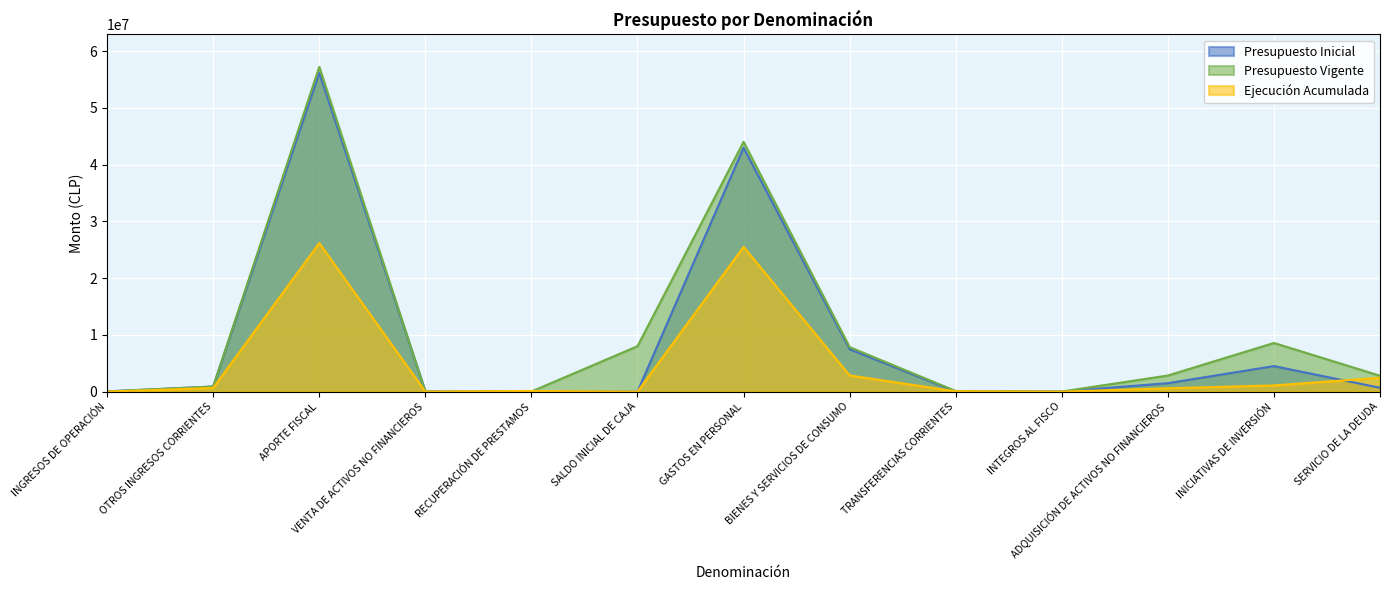

Reading right to left, transcribe all the data shown in this chart.

Presupuesto Inicial: SERVICIO DE LA DEUDA=684008	INICIATIVAS DE INVERSIÓN=4506369	ADQUISICIÓN DE ACTIVOS NO FINANCIEROS=1494446	INTEGROS AL FISCO=23193	TRANSFERENCIAS CORRIENTES=20480	BIENES Y SERVICIOS DE CONSUMO=7482048	GASTOS EN PERSONAL=42978664	SALDO INICIAL DE CAJA=0	RECUPERACIÓN DE PRESTAMOS=25253	VENTA DE ACTIVOS NO FINANCIEROS=26856	APORTE FISCAL=56183953	OTROS INGRESOS CORRIENTES=902056	INGRESOS DE OPERACIÓN=51090
Presupuesto Vigente: SERVICIO DE LA DEUDA=2807571	INICIATIVAS DE INVERSIÓN=8585055	ADQUISICIÓN DE ACTIVOS NO FINANCIEROS=2847682	INTEGROS AL FISCO=23193	TRANSFERENCIAS CORRIENTES=113865	BIENES Y SERVICIOS DE CONSUMO=7850675	GASTOS EN PERSONAL=44027541	SALDO INICIAL DE CAJA=8017497	RECUPERACIÓN DE PRESTAMOS=25253	VENTA DE ACTIVOS NO FINANCIEROS=26856	APORTE FISCAL=57232830	OTROS INGRESOS CORRIENTES=902056	INGRESOS DE OPERACIÓN=51090
Ejecución Acumulada: SERVICIO DE LA DEUDA=2450144	INICIATIVAS DE INVERSIÓN=1102641	ADQUISICIÓN DE ACTIVOS NO FINANCIEROS=594886	INTEGROS AL FISCO=3510	TRANSFERENCIAS CORRIENTES=59302	BIENES Y SERVICIOS DE CONSUMO=2862180	GASTOS EN PERSONAL=25510627	SALDO INICIAL DE CAJA=0	RECUPERACIÓN DE PRESTAMOS=127192	VENTA DE ACTIVOS NO FINANCIEROS=20	APORTE FISCAL=26183129	OTROS INGRESOS CORRIENTES=656088	INGRESOS DE OPERACIÓN=4057